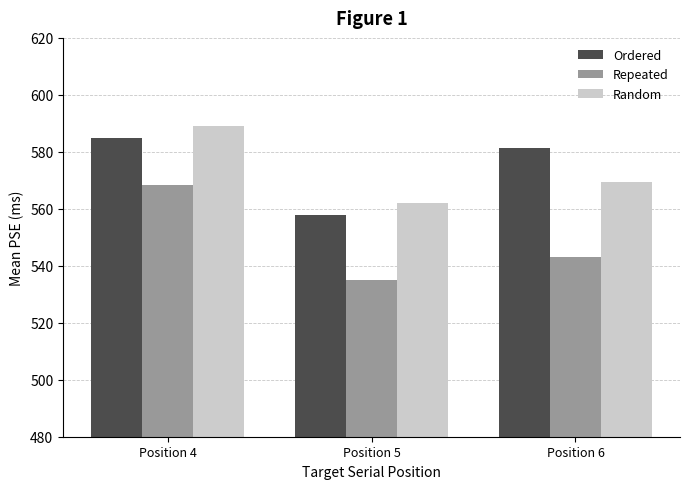

Reading right to left, what are all the values shown in this chart?

Ordered: 581.5	558.0	584.9
Repeated: 543.2	535.2	568.4
Random: 569.3	562.2	589.2